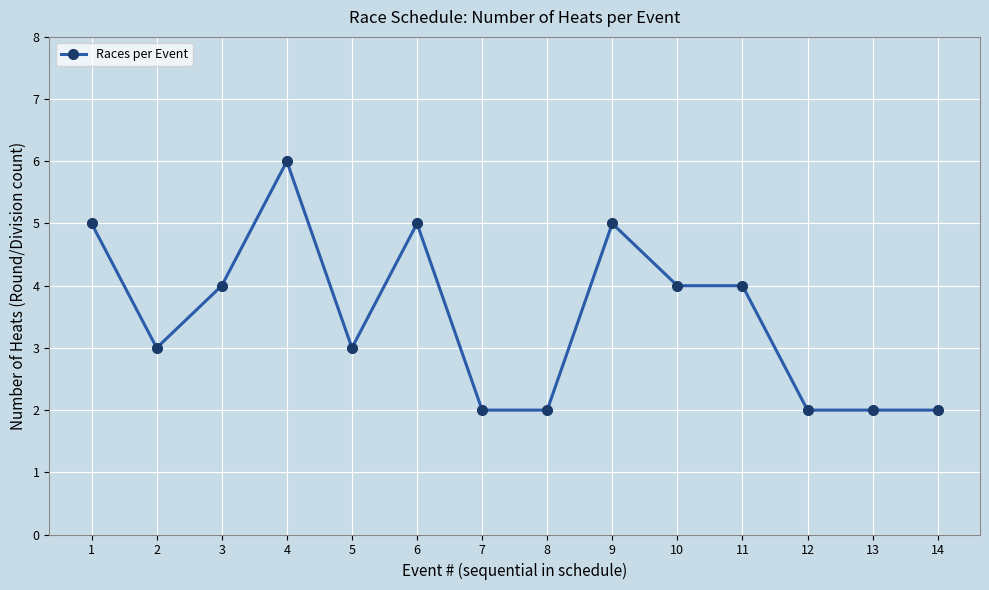

Where is the first local minimum?

2